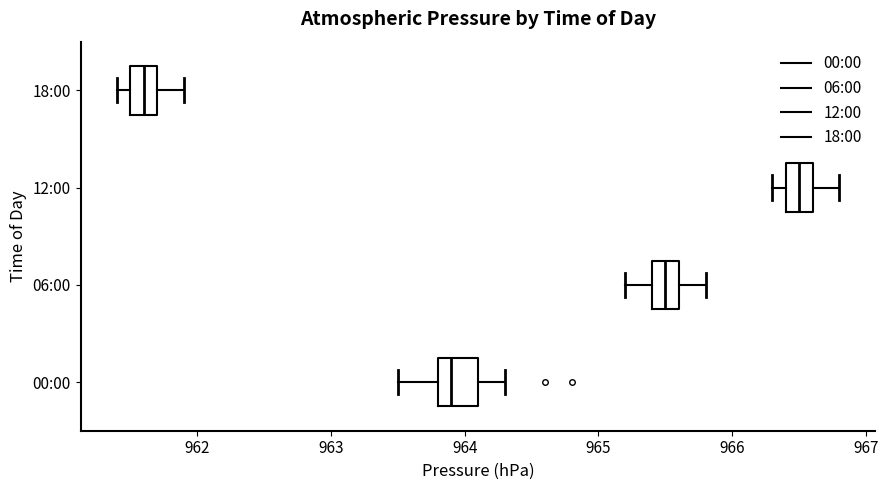

Which box has the furthest to the right median line?

12:00